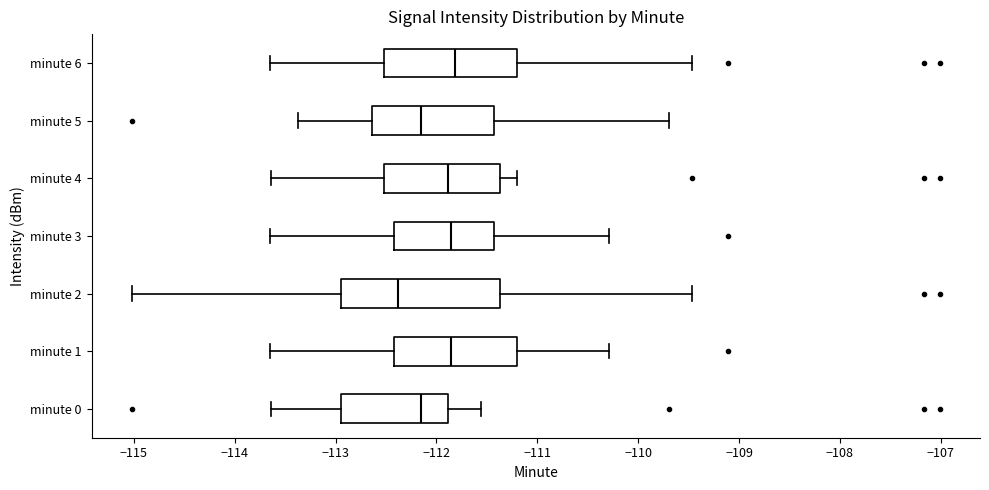

Which box is the widest, from its left edge to its right edge?

minute 2